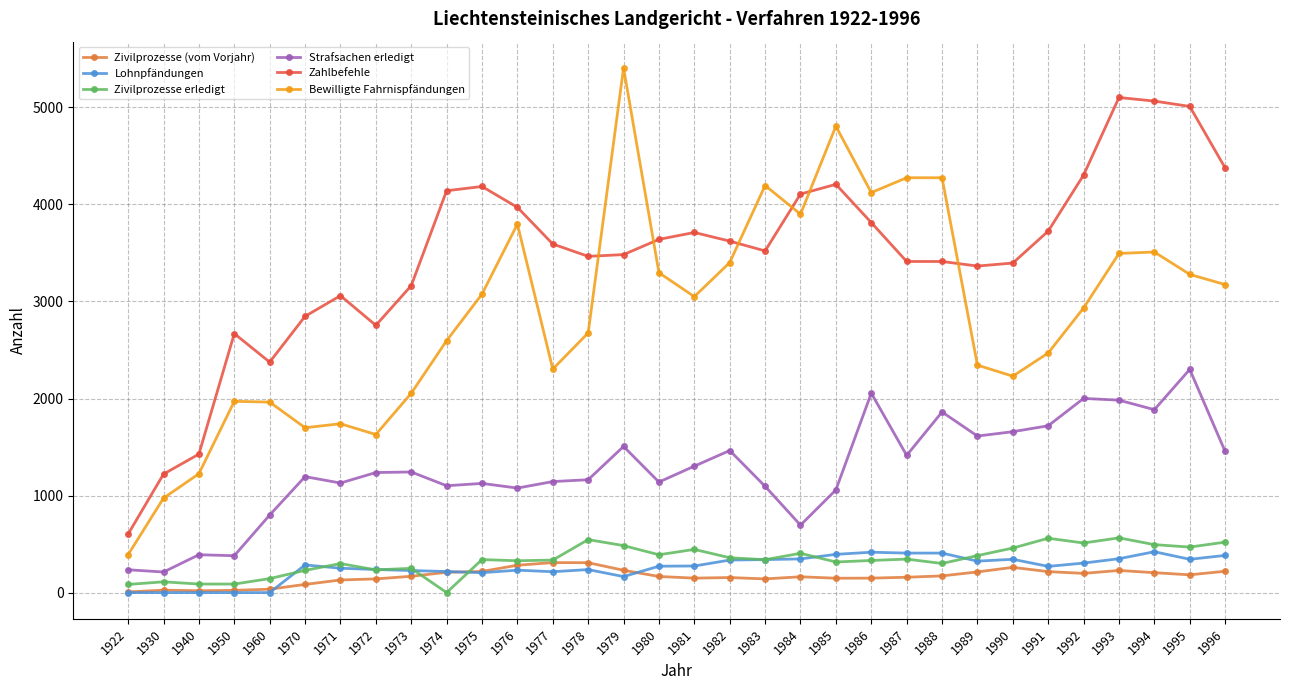

Is it true that Bewilligte Fahrnispfändungen equals 4806 at 1985?

True